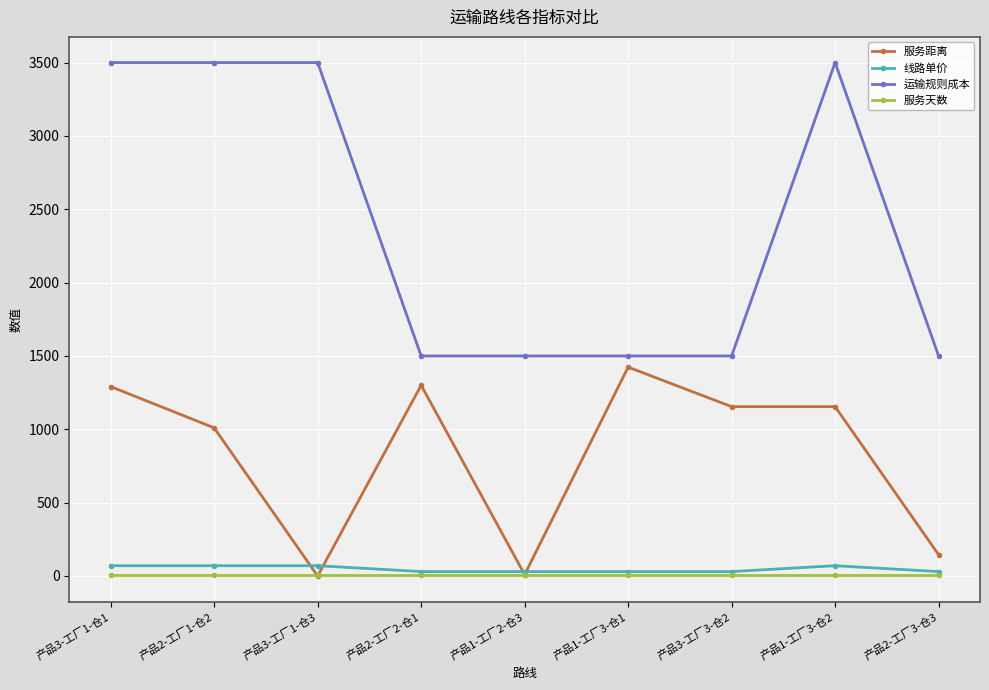

What are all the series names shown in the legend?

服务距离, 线路单价, 运输规则成本, 服务天数